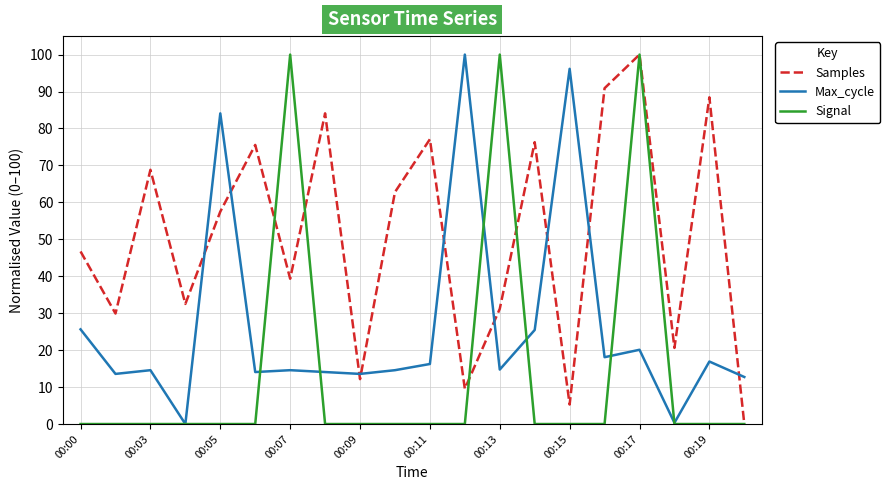

What is the difference between the second highest and second lowest values in the Signal series?

100.0